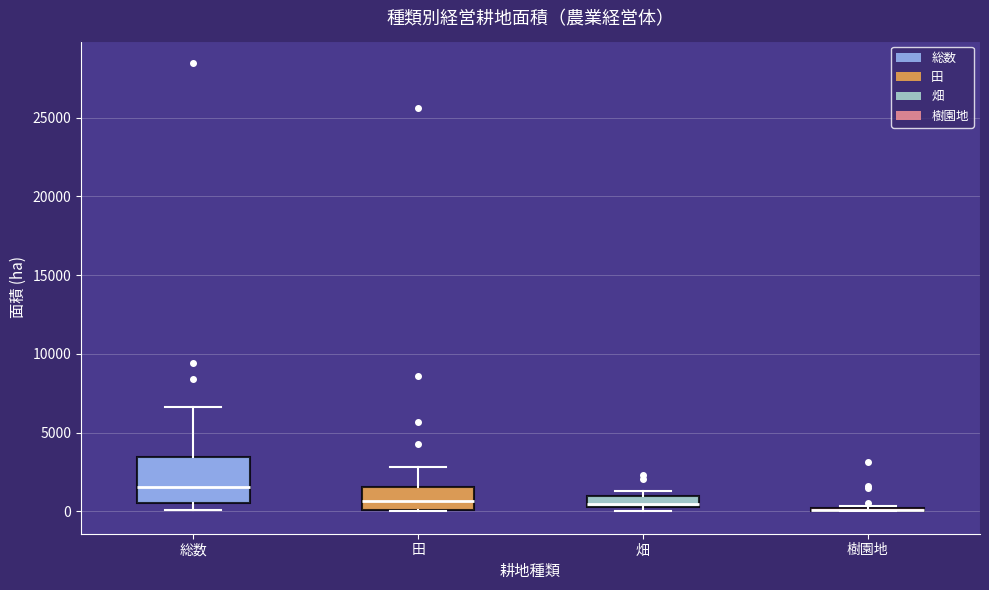

Comparing the boxes themselves (not the whiskers), which one is the tallest?

総数